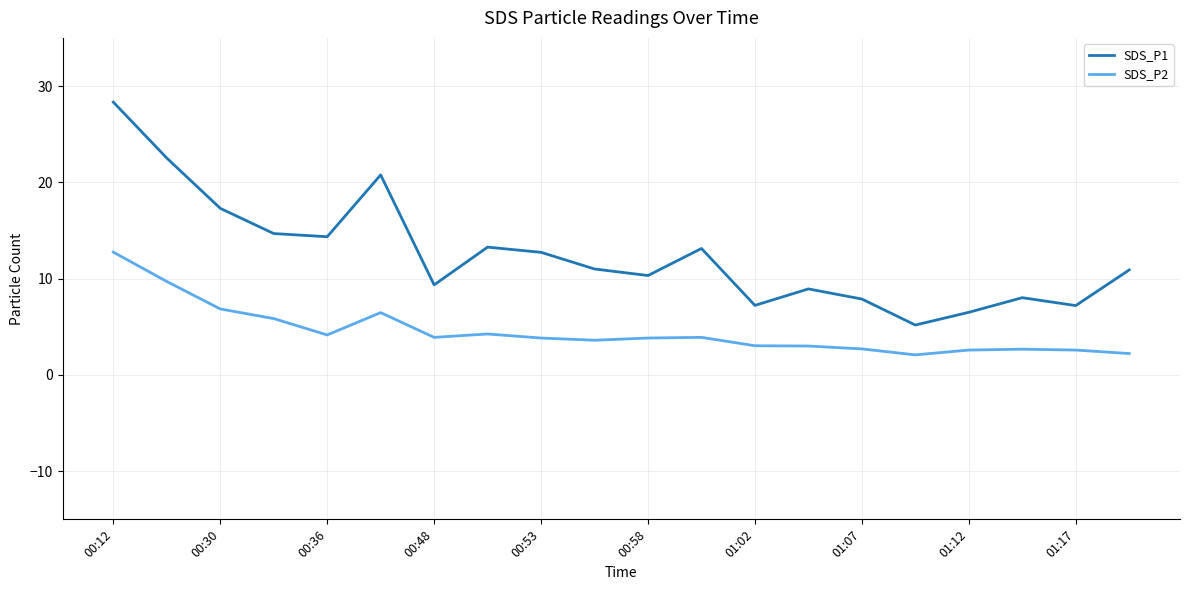

List the series in order of their peak value, highest first.

SDS_P1, SDS_P2